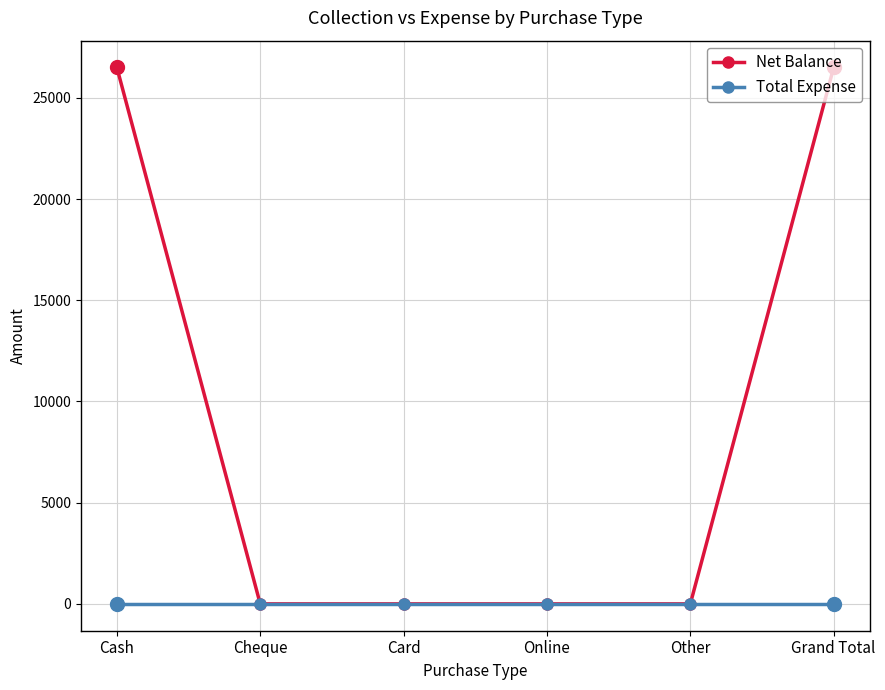

What are all the series names shown in the legend?

Net Balance, Total Expense